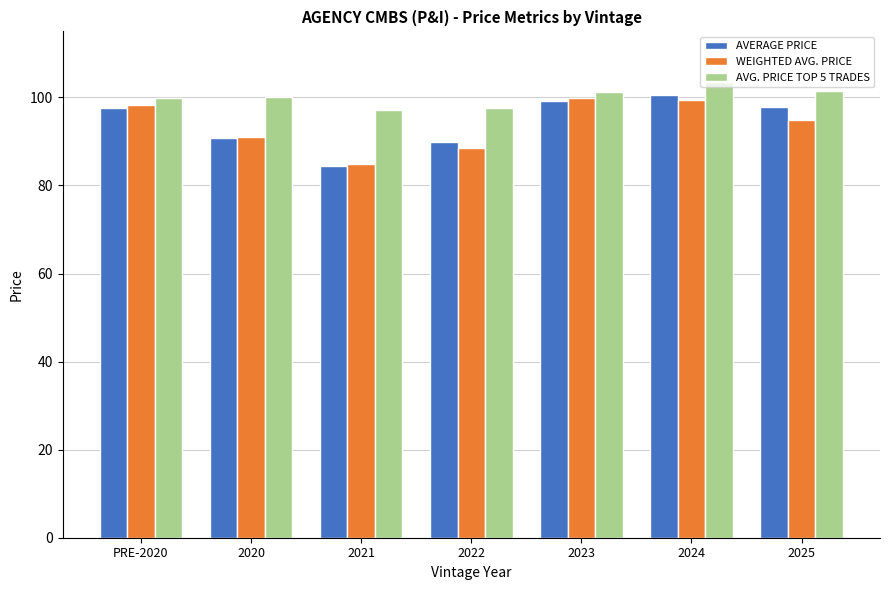

Which series has the largest total across all categories?

AVG. PRICE TOP 5 TRADES